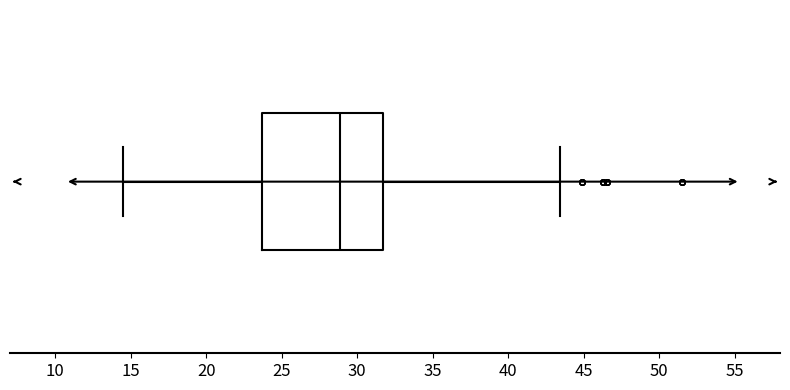

Where is the right edge of the box on the x-axis? The values are not printed on the chart, so give them approximately, as read against the axis.

31.5